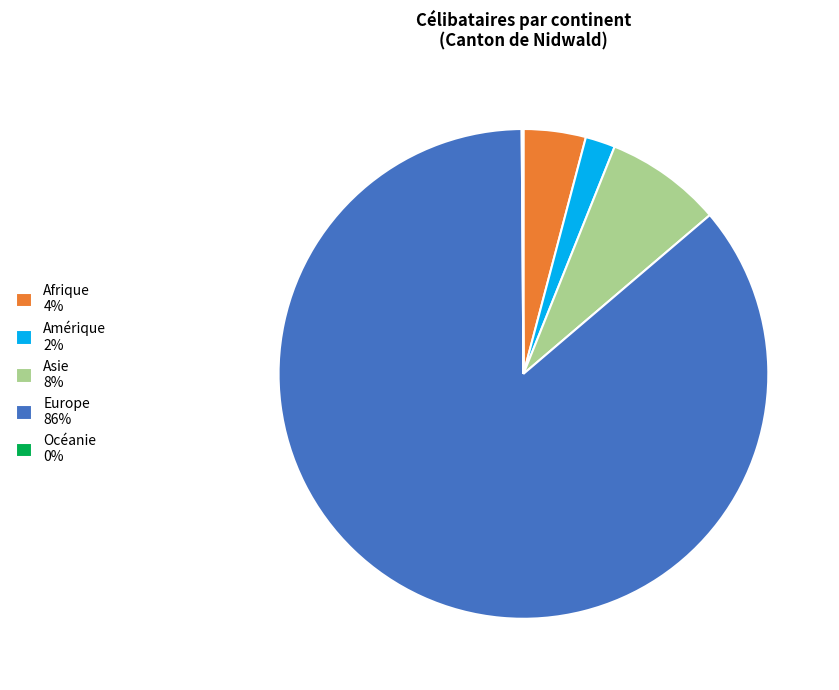

Which category has the biggest portion of the pie?

Europe 86%